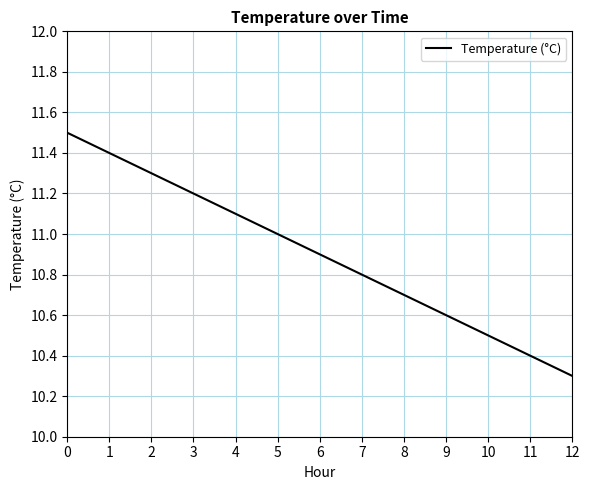

Is this an area chart (filled region under the line)?

No